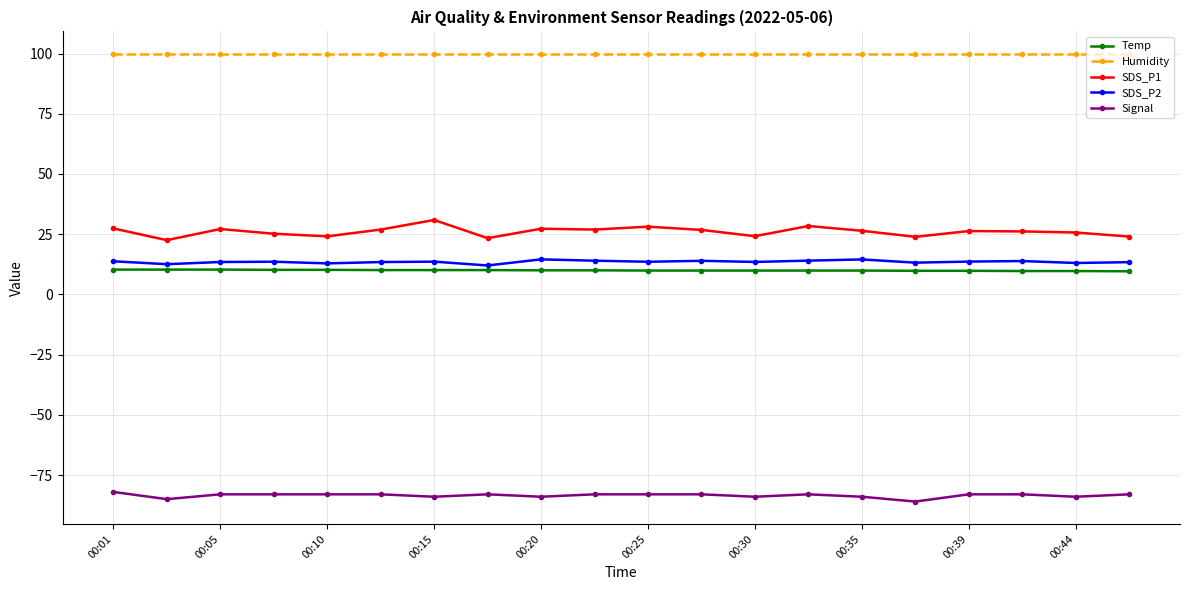

Count the Signal values in the range -84 to -83.

17